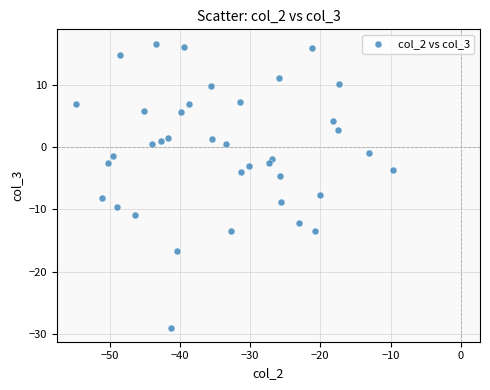

What is the range of X values (max minus min)?

45.2